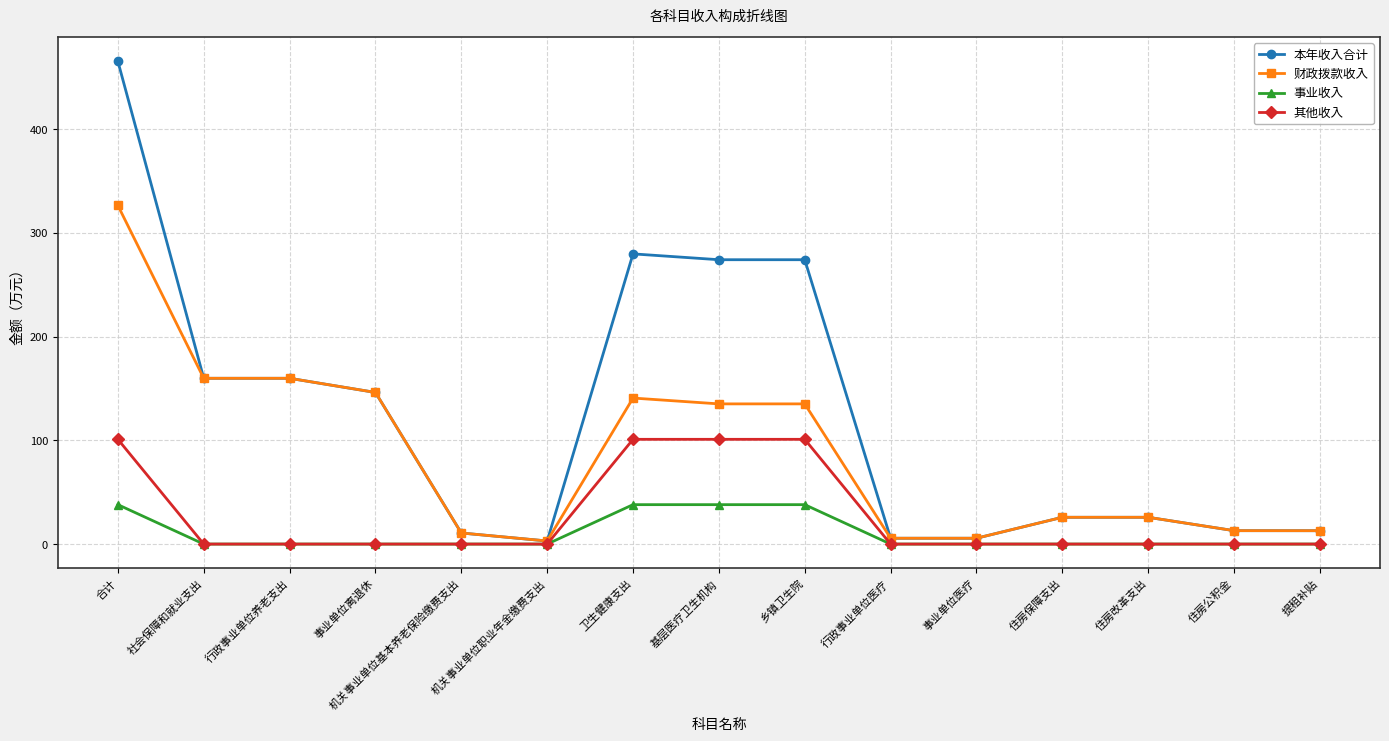

What is the difference between the highest and lowest values at 卫生健康支出?

241.7